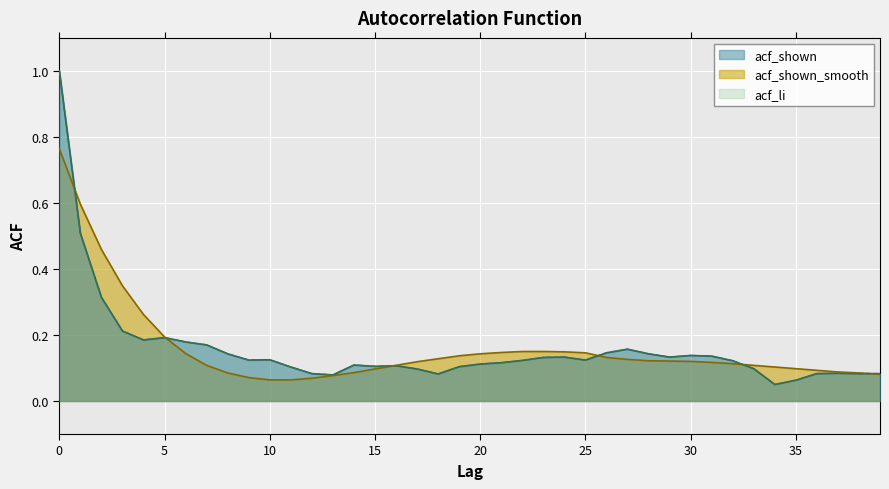

Which series has the widest spread of values?

acf_shown